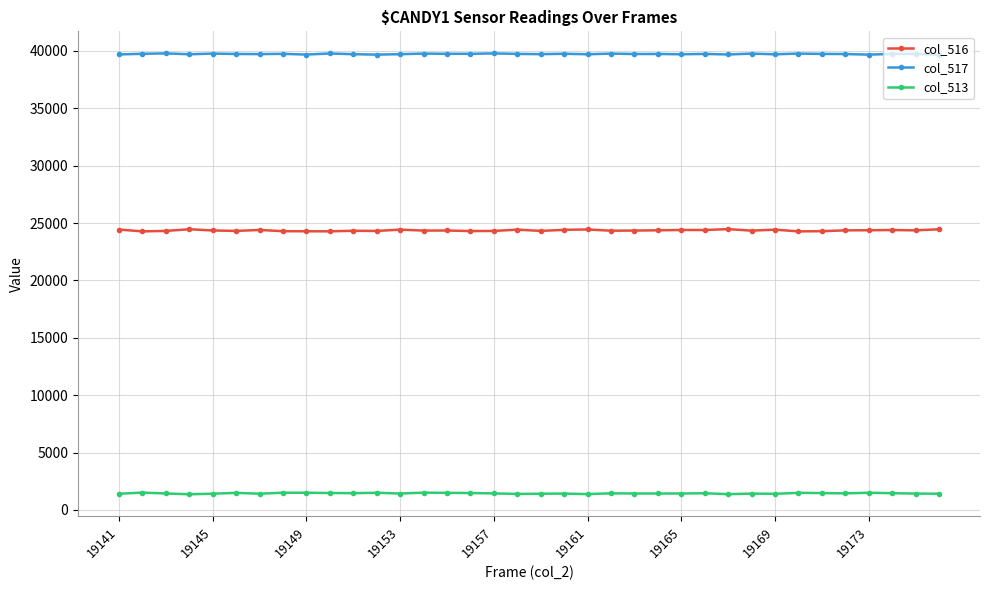

What is the minimum value shown in the chart?

1364